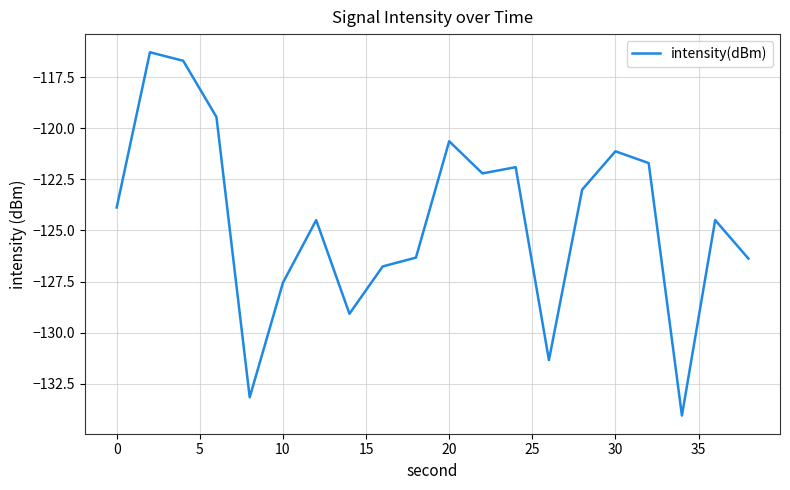

What is the minimum value shown in the chart?

-134.1